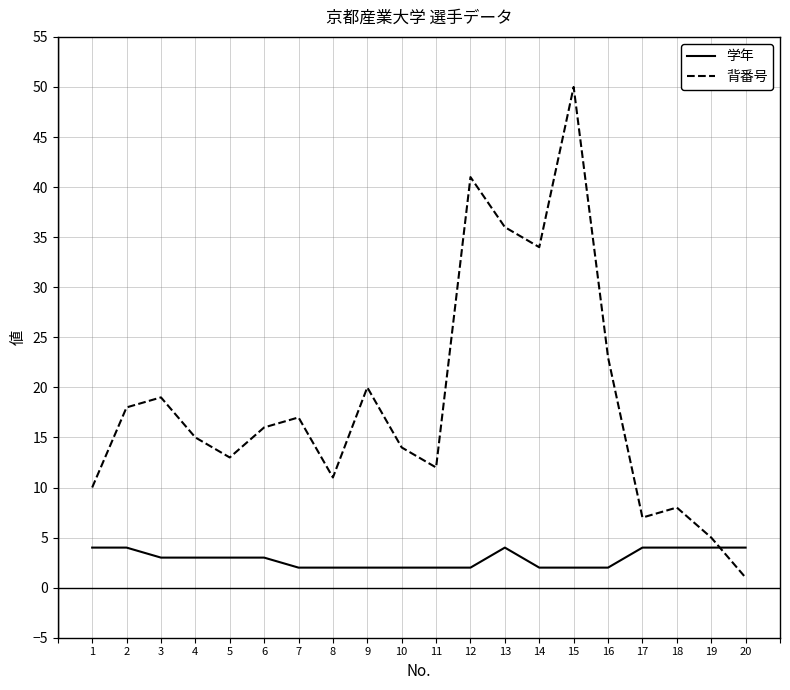

What is the approximate value of 背番号 at 16?

23